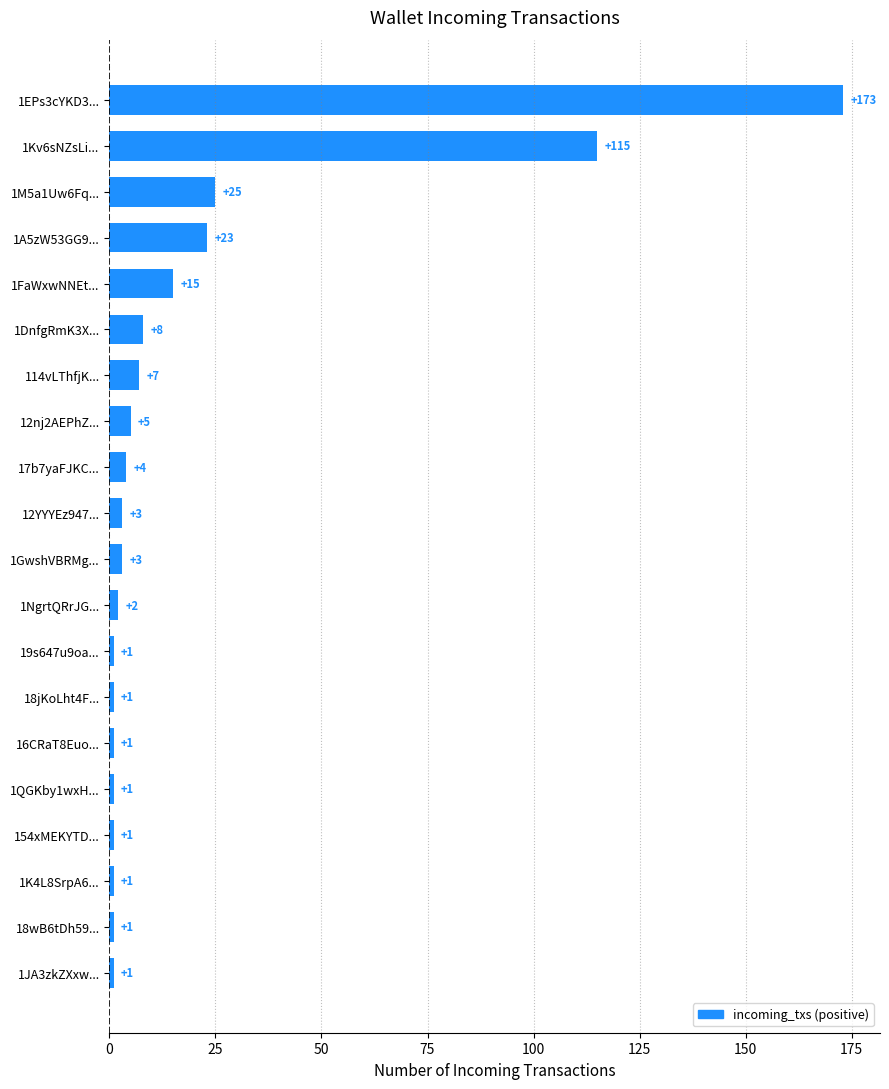

How many series are shown in this chart?

1